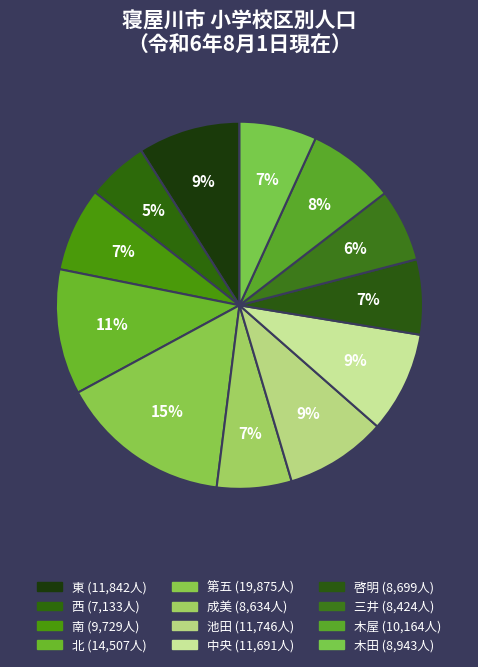

Approximately how many times larger is the value at 西 compared to 成美?

0.8